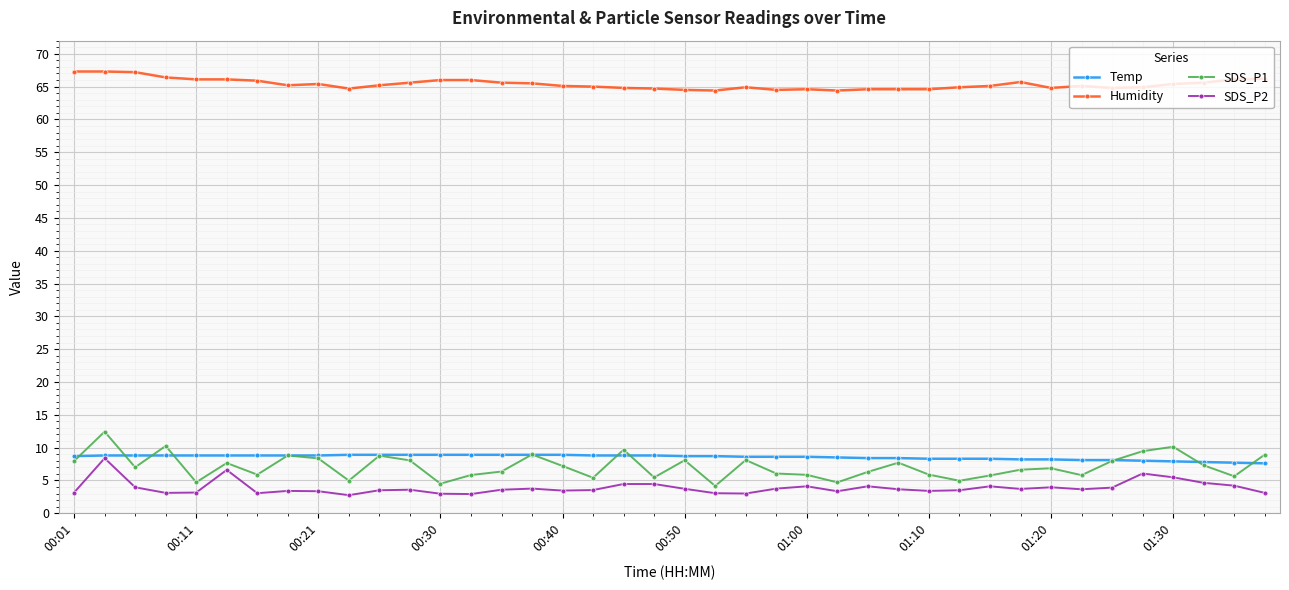

True or false: SDS_P2 has more than 2 points higher than both neighbors.

True